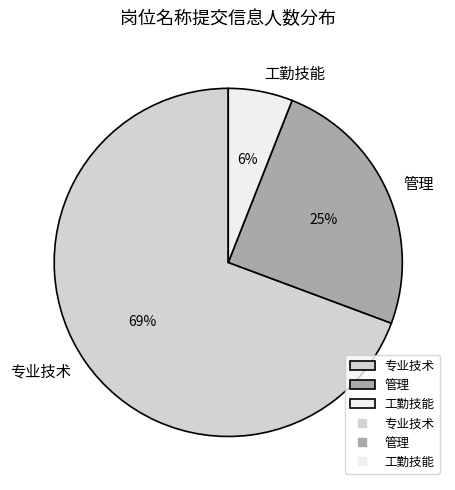

To the nearest percent, what percentage of the pie is 管理?

25%